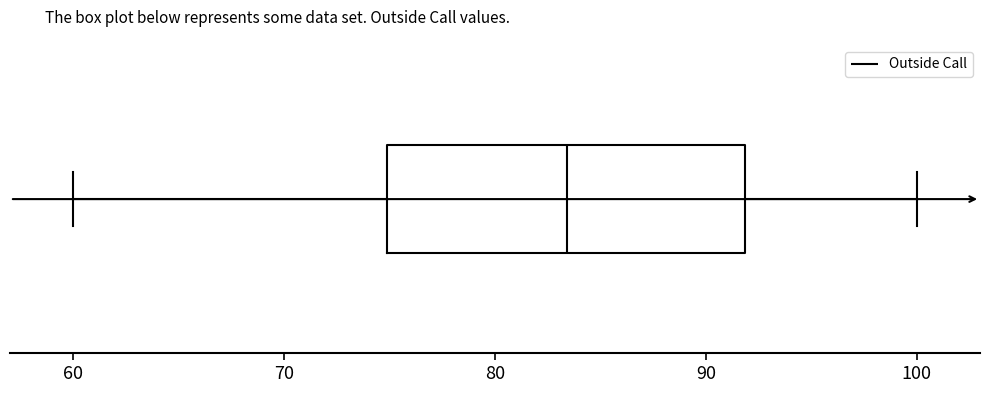

Read this box plot against the x-axis: the position of the median line, the range covered by the box, and the ends of both whiskers. The values are not printed on the chart, so give them approximately, as read against the axis.

median 83, box 75 to 92, whiskers 60 to 100